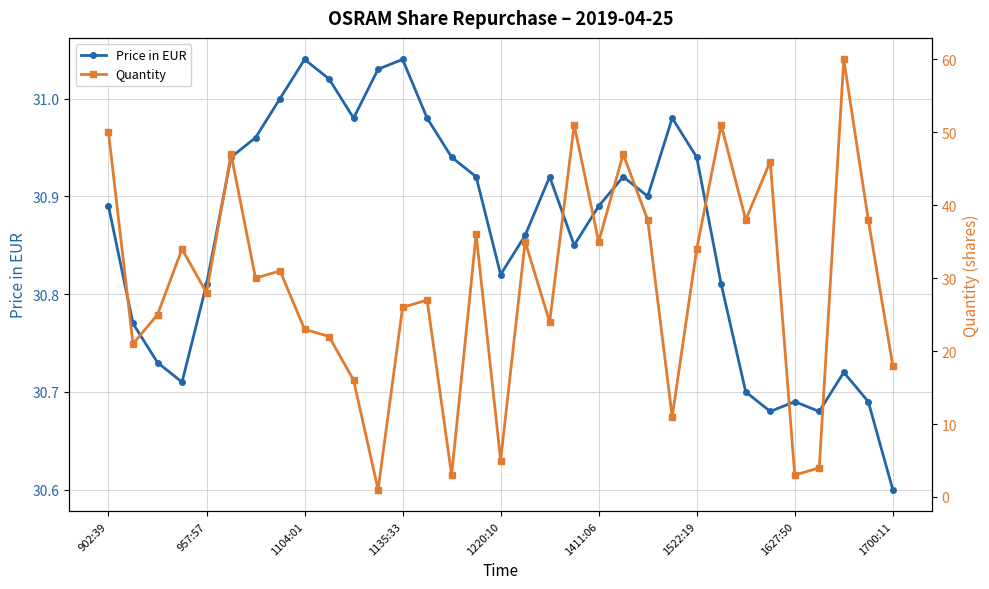

How many interior local valleys does the Price in EUR series have?

7